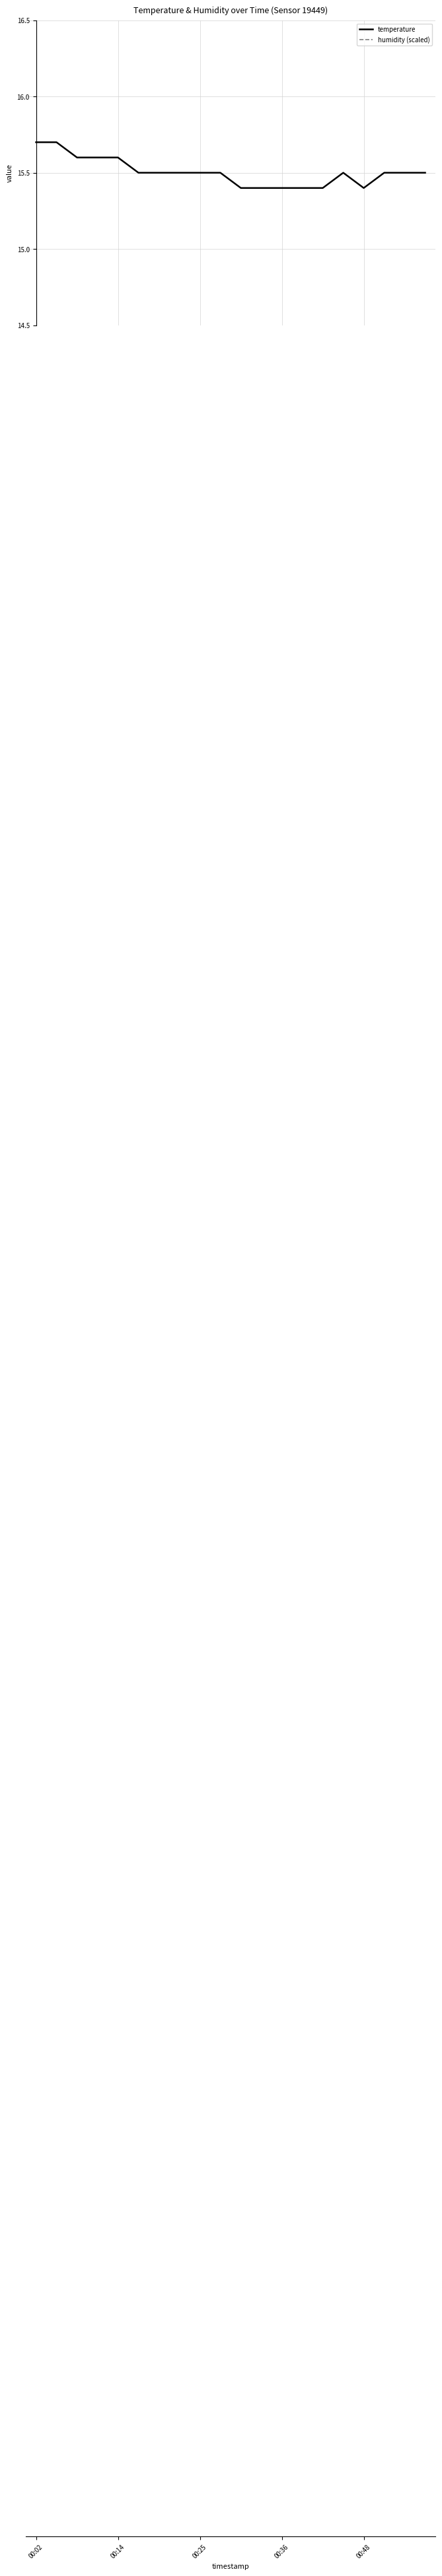

How many interior local peaks does the temperature series have?

1